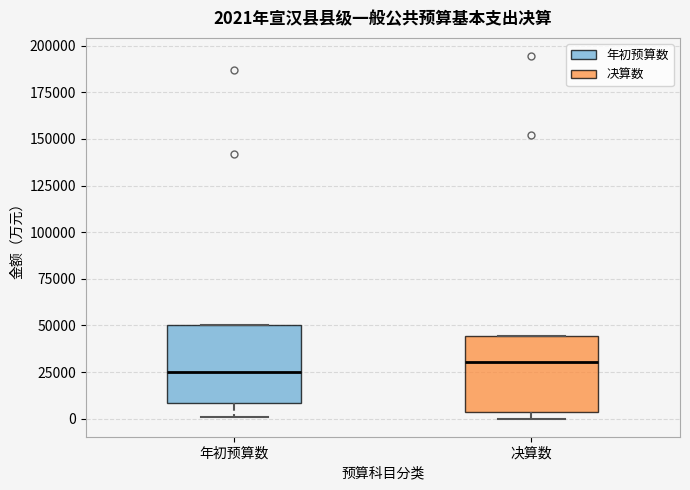

Which box has the highest median line?

决算数